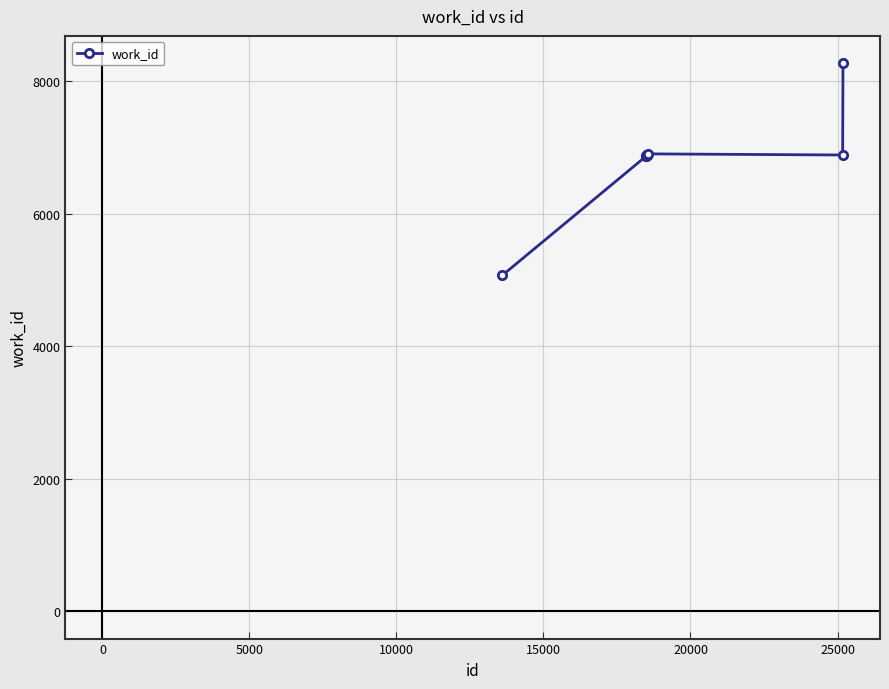

Is this an area chart (filled region under the line)?

No